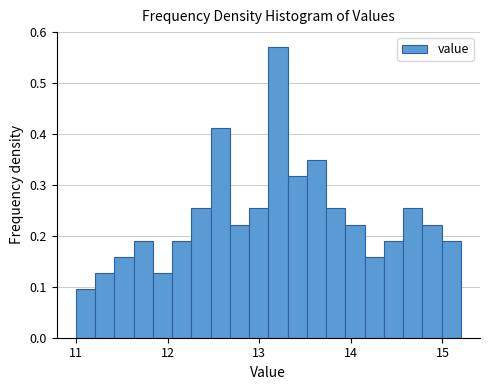

Around what value on the x-axis is the tallest bar? Give the approximate position of its centre, as read against the axis.

13.2